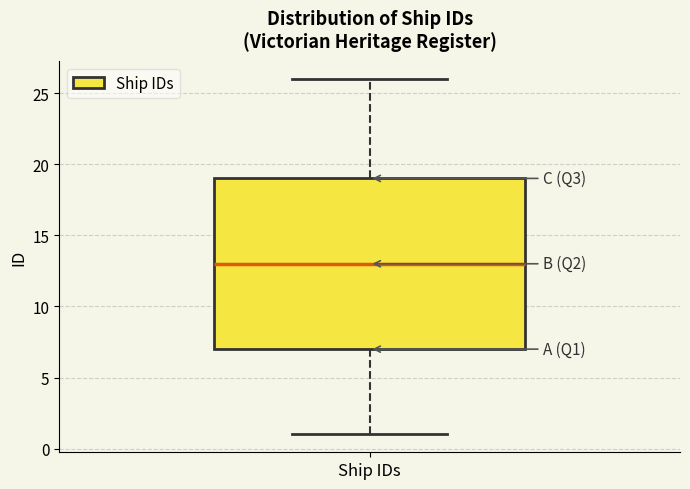

Where does the lower whisker of the box for Ship IDs end on the y-axis? The values are not printed on the chart, so give them approximately, as read against the axis.

1